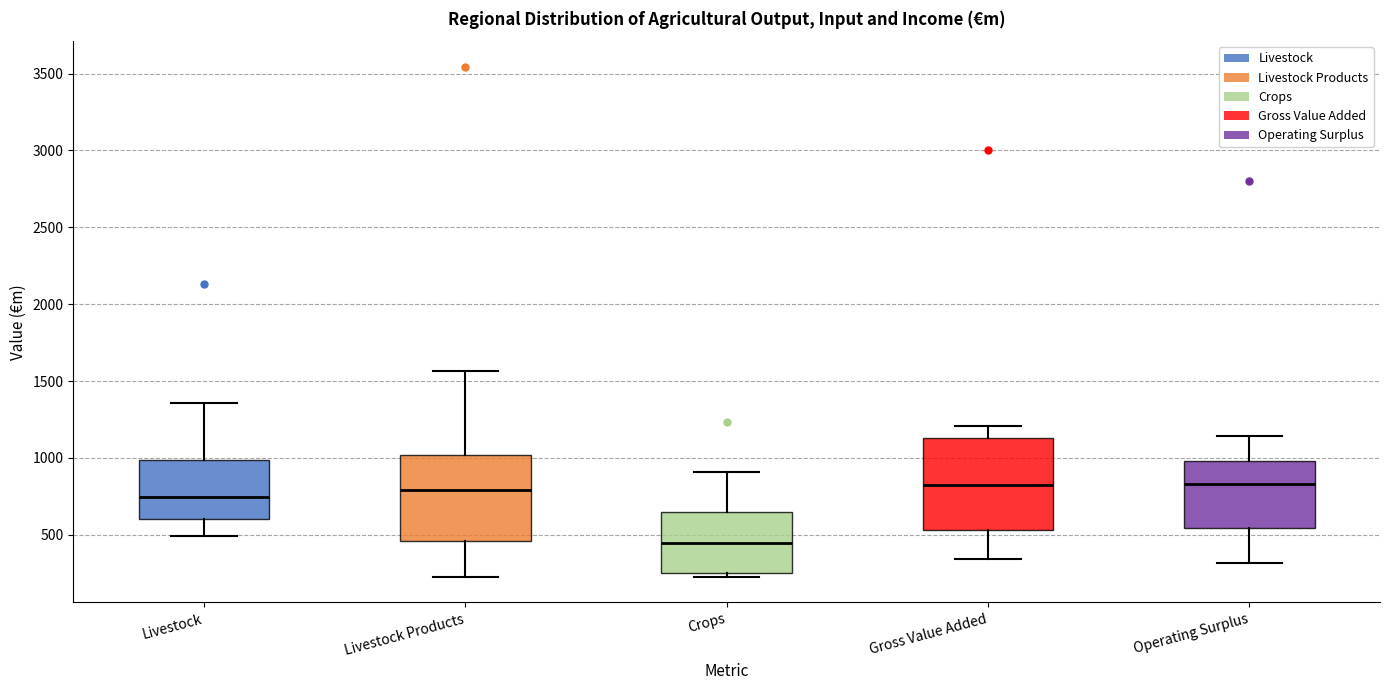

Reading left to right, transcribe this box plot: for each box, give where its median line is, the range the box spans, and where its two whiskers end, as read against the y-axis. The values are not printed on the chart, so give them approximately, as read against the axis.

Livestock: median 750, box 600 to 1000, whiskers 500 to 1350
Livestock Products: median 800, box 450 to 1000, whiskers 250 to 1550
Crops: median 450, box 250 to 650, whiskers 250 (just below the box's lower edge) to 900
Gross Value Added: median 800, box 550 to 1150, whiskers 350 to 1200
Operating Surplus: median 850, box 550 to 1000, whiskers 300 to 1150